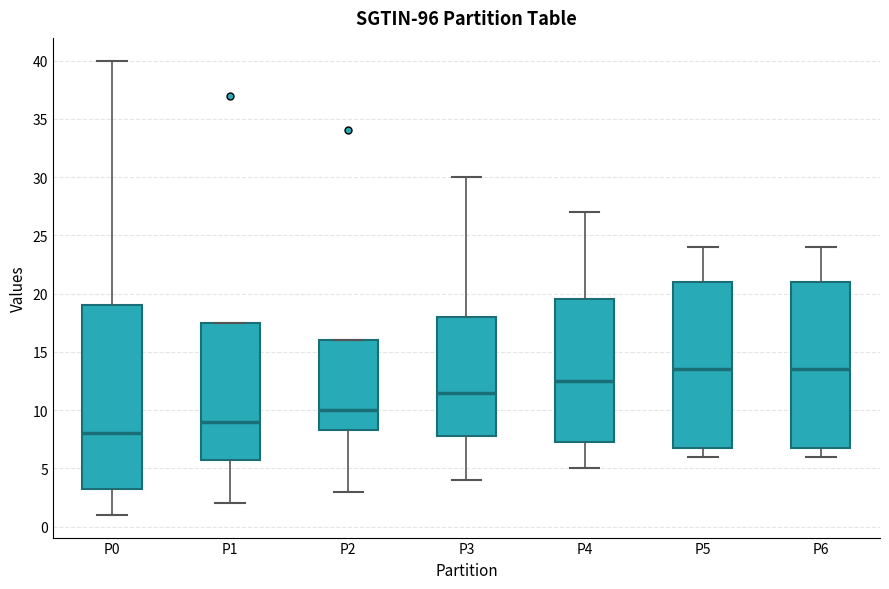

Which box is the tallest, from its lower edge to its upper edge?

P0